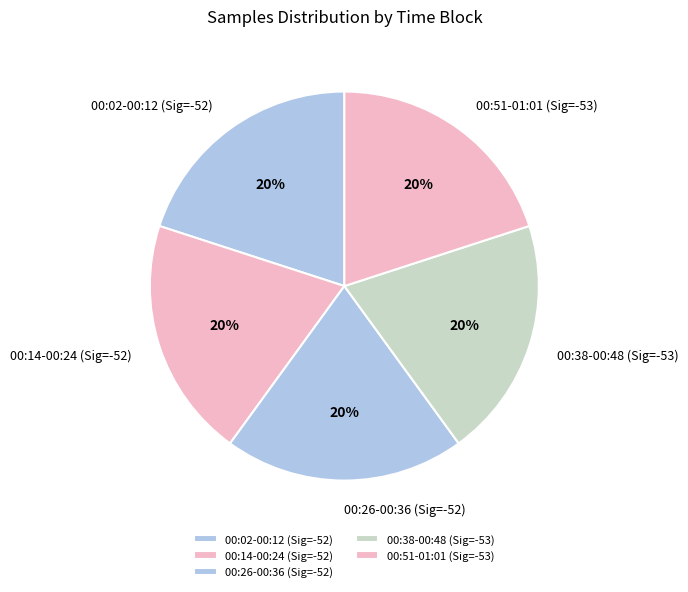

Count the number of slices in the pie.

5